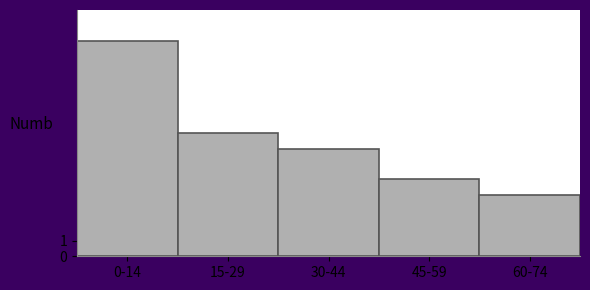

Reading left to right, transcribe all the data shown in this chart.

14	8	7	5	4